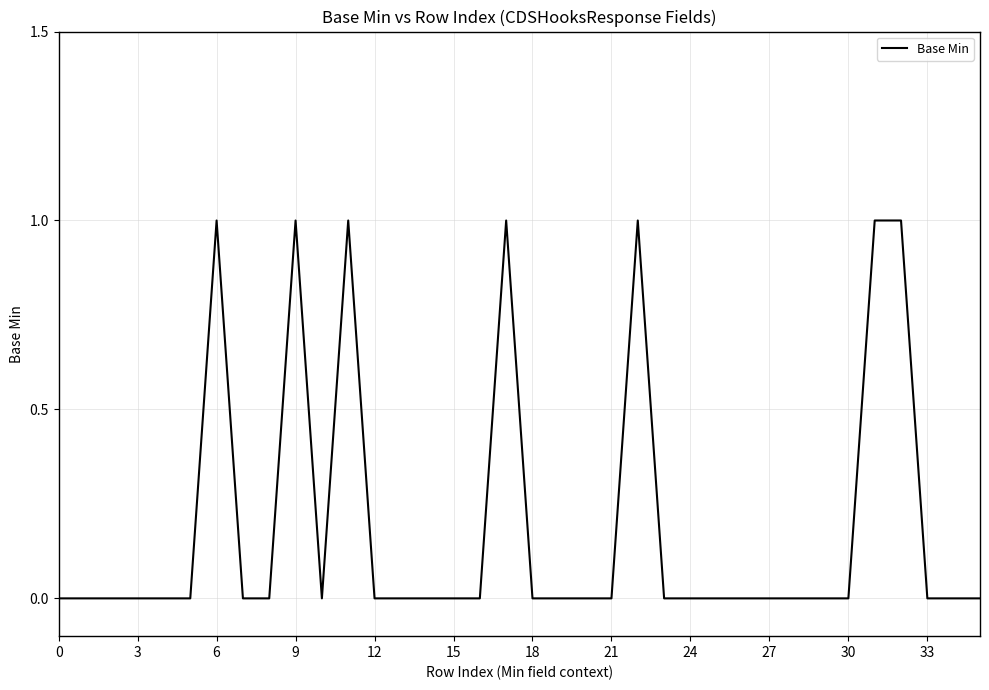

What is the greatest value displayed?

1